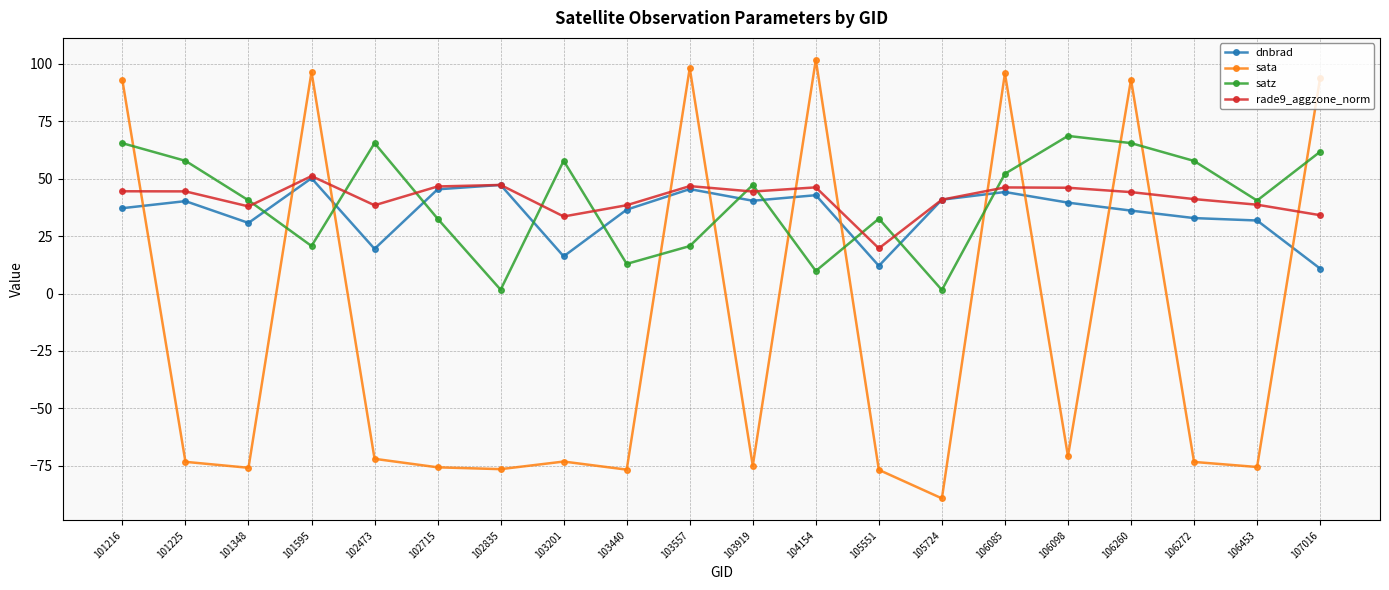

What is the total value across all series at 103557?

211.1